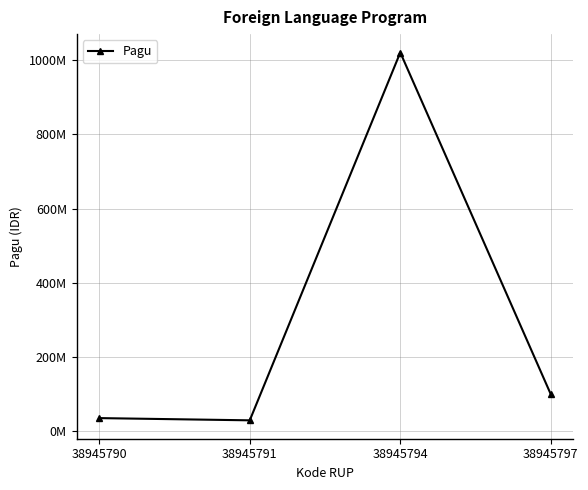

At which category does the chart reach its minimum across all series?

38945791